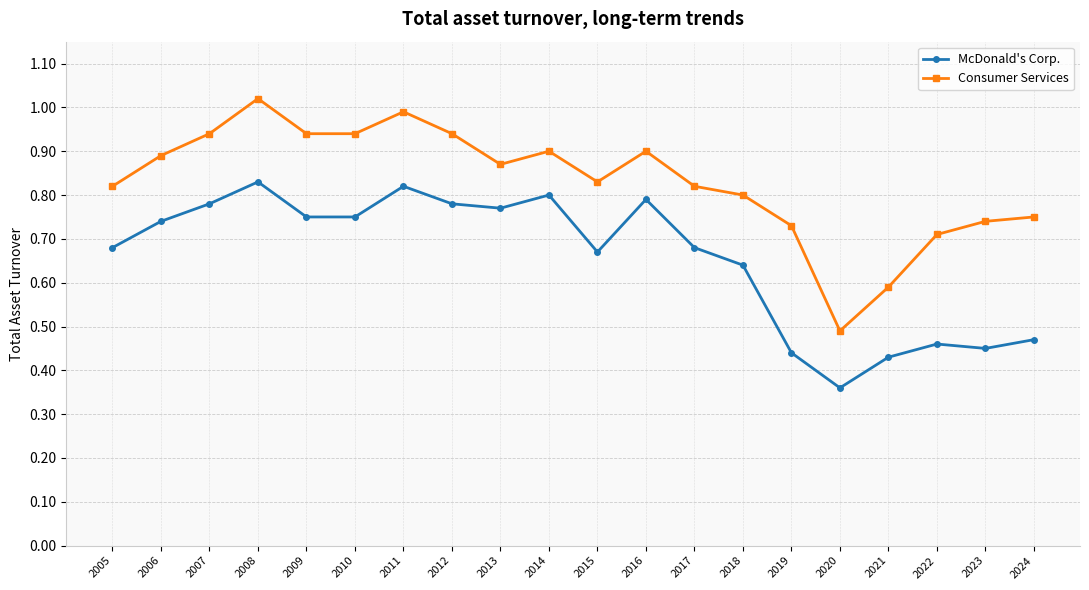

The value of McDonald's Corp. at 2023 is 0.5. True or false?

True